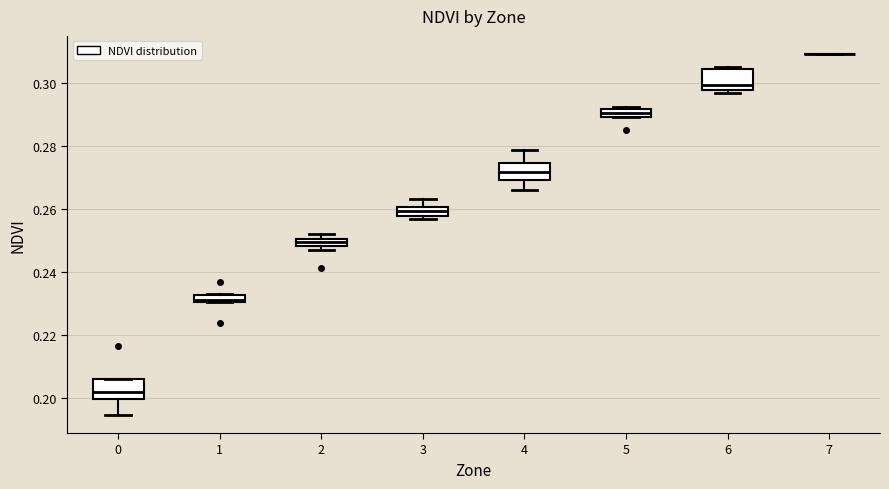

Where does the lower whisker of the box at x = 0 end on the y-axis? The values are not printed on the chart, so give them approximately, as read against the axis.

0.194